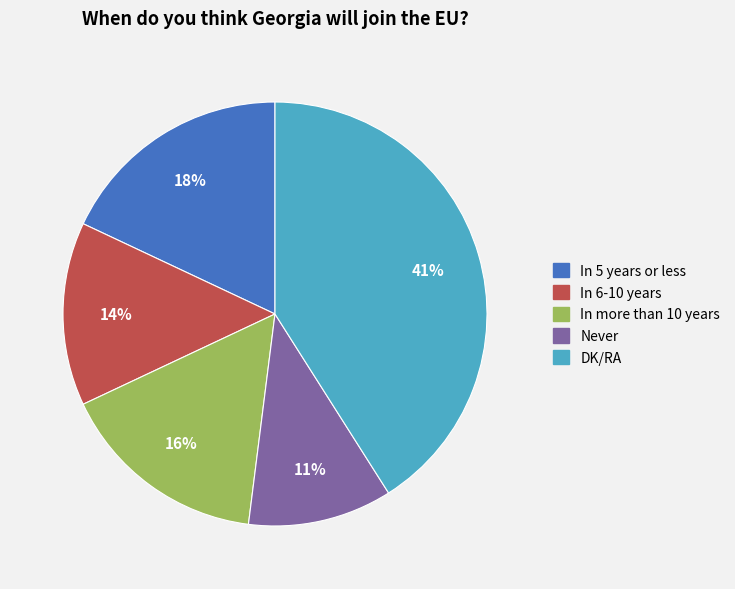

Does In more than 10 years account for over 50% of the chart?

No